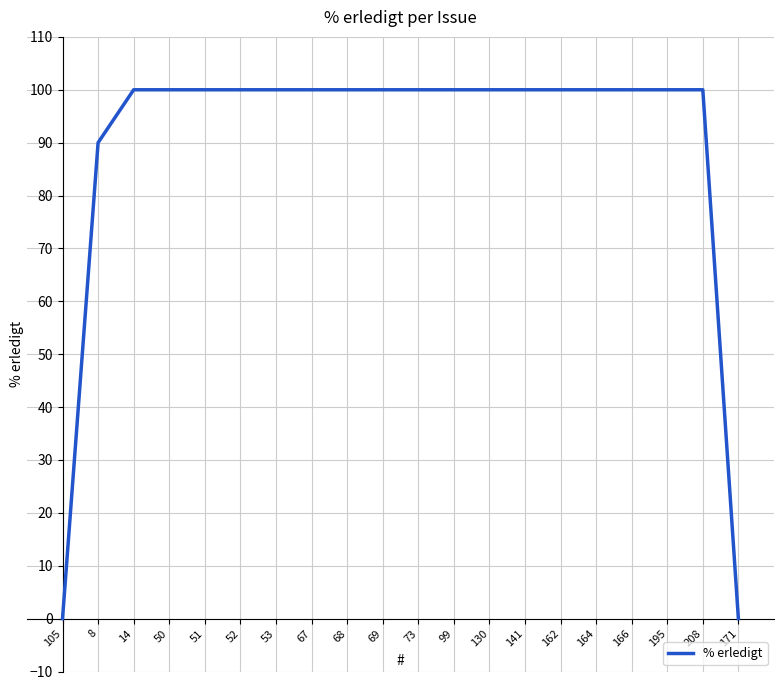

What position from the right is 51?

16